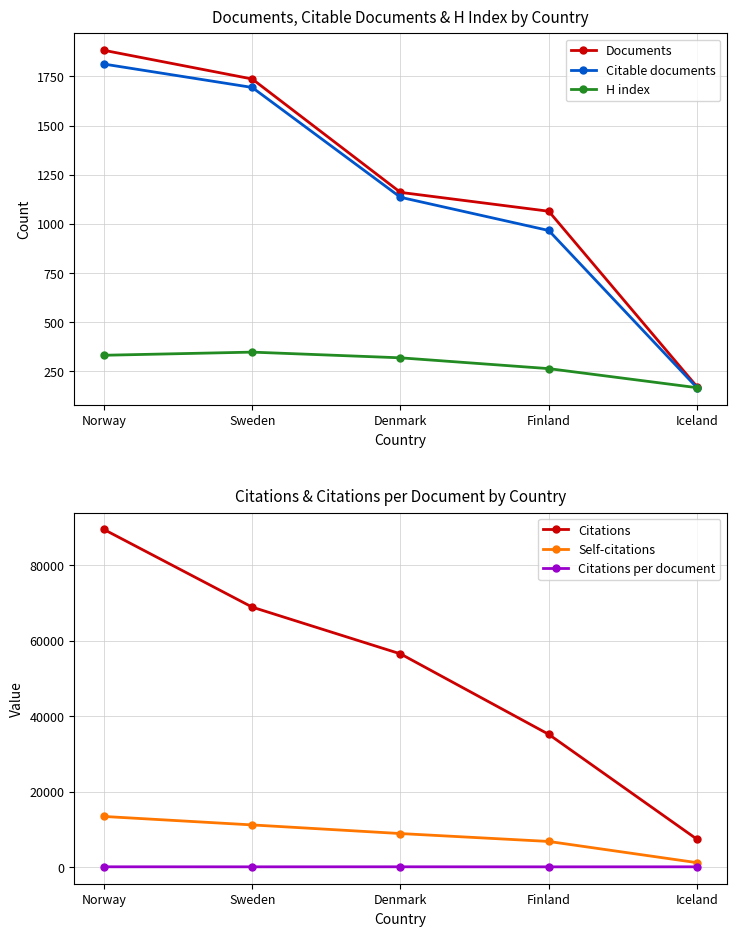

What is the difference between the maximum and minimum values in the Citations per document series?

15.7